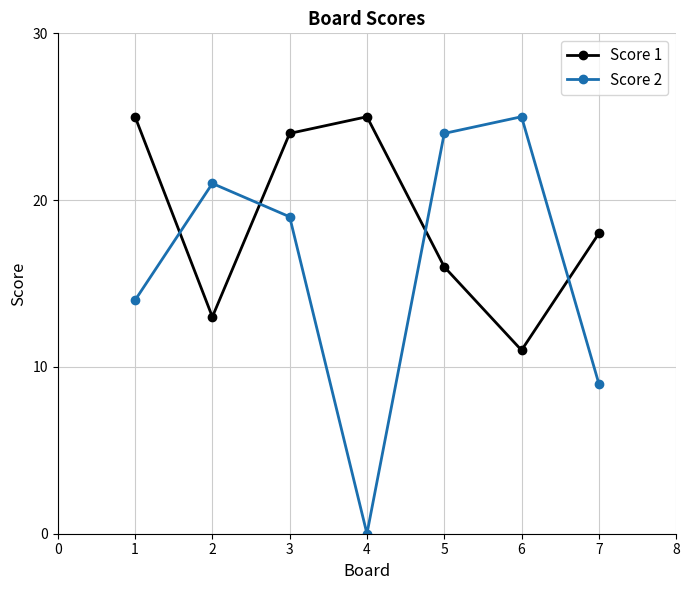

Is the value of Score 1 at 6 greater than the value of Score 2 at 1?

No